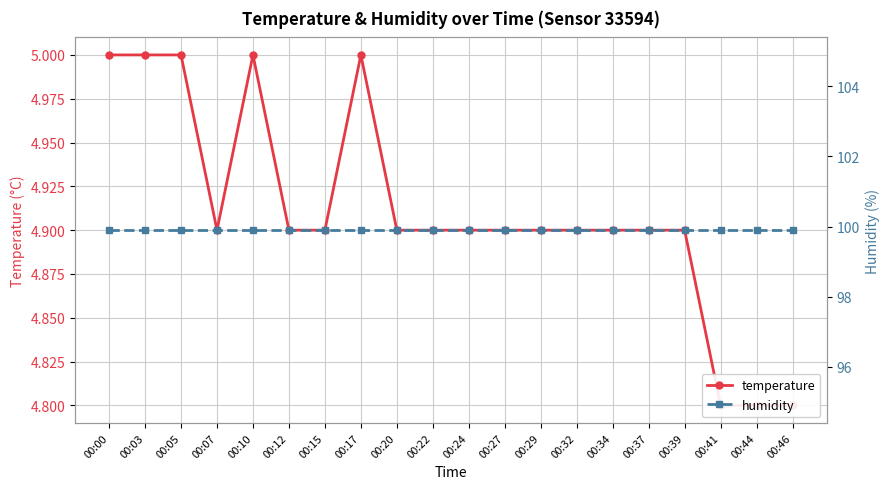

True or false: humidity has a value of 99.9 at 00:41.

True